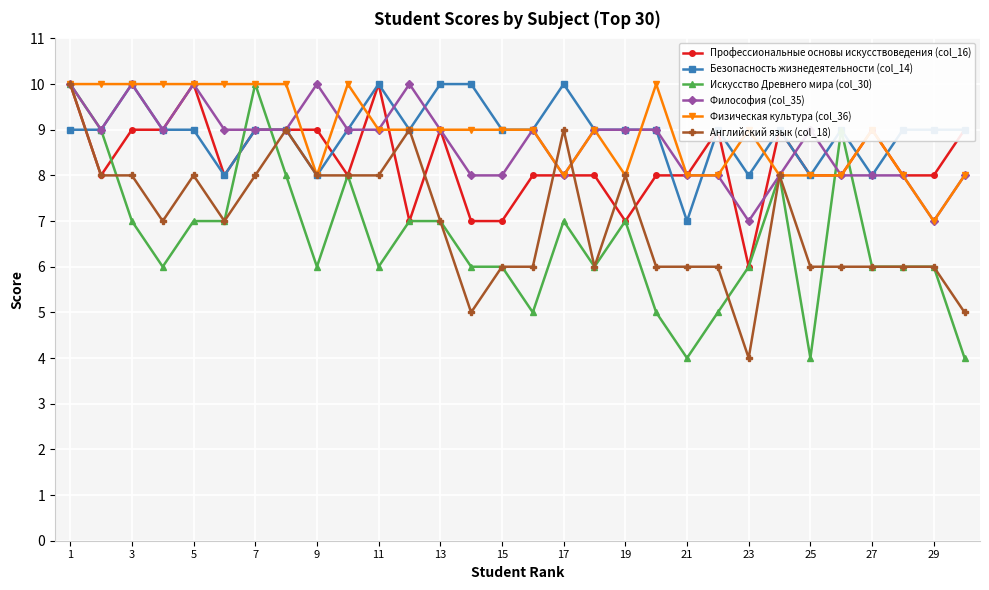

Does the chart display data point markers on the line(s)?

Yes